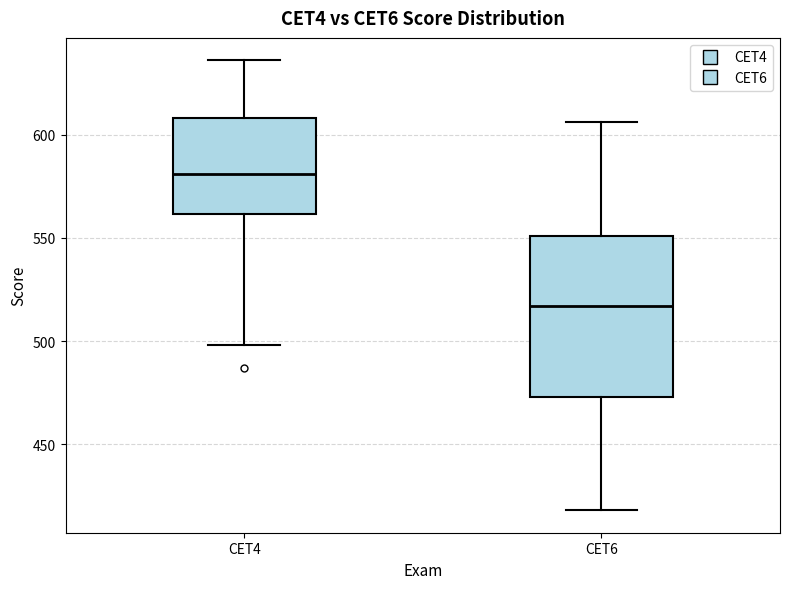

Reading left to right, transcribe this box plot: for each box, give where its median line is, the range the box spans, and where its two whiskers end, as read against the y-axis. The values are not printed on the chart, so give them approximately, as read against the axis.

CET4: median 580, box 560 to 610, whiskers 500 to 635
CET6: median 515, box 475 to 550, whiskers 420 to 605